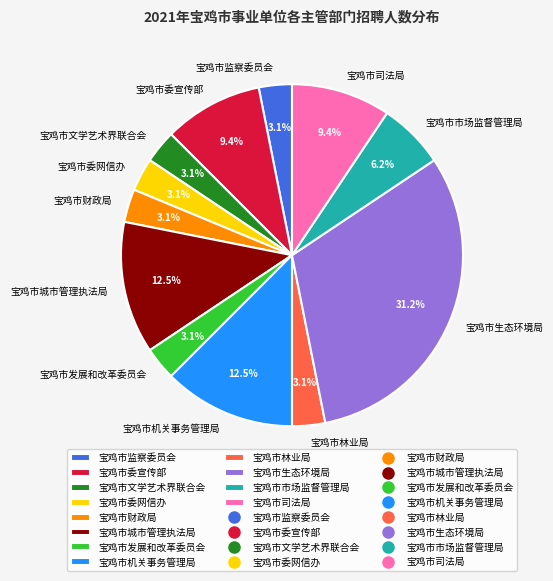

What is the total percentage of 宝鸡市委宣传部 and 宝鸡市监察委员会?

12.5%